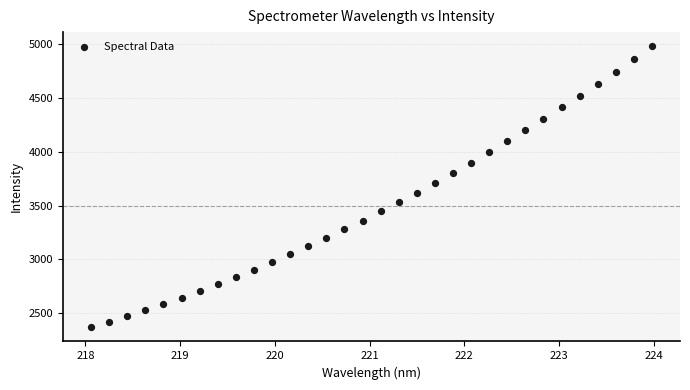

What is the range of Y values (max minus min)?

2608.7